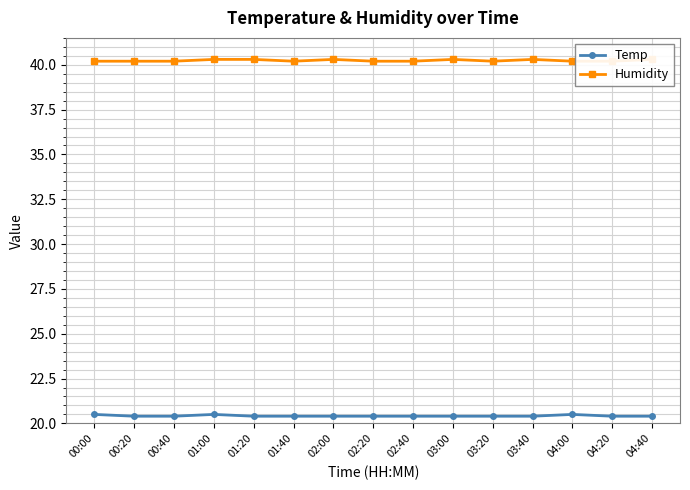

Rank the series by their maximum value, from highest to lowest.

Humidity, Temp